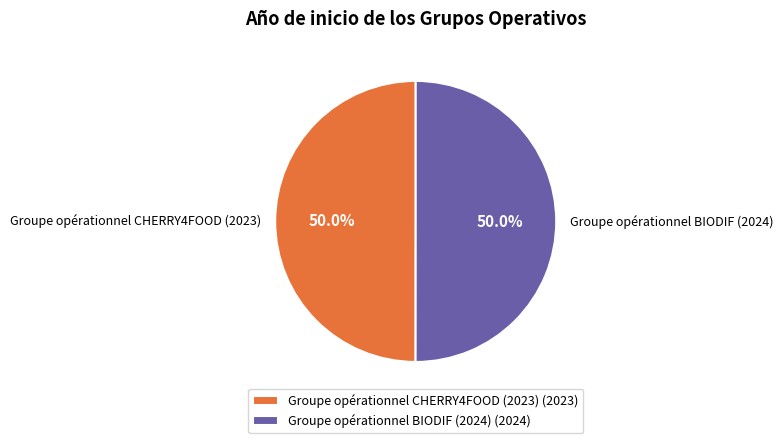

What is the ratio of the value at Groupe opérationnel BIODIF (2024) (2024) to the value at Groupe opérationnel CHERRY4FOOD (2023) (2023)?

1.0